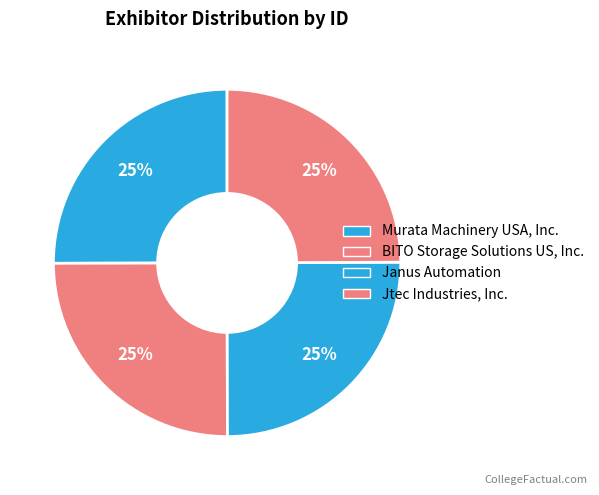

Which has a higher value, Murata Machinery USA, Inc. or Janus Automation?

Murata Machinery USA, Inc.